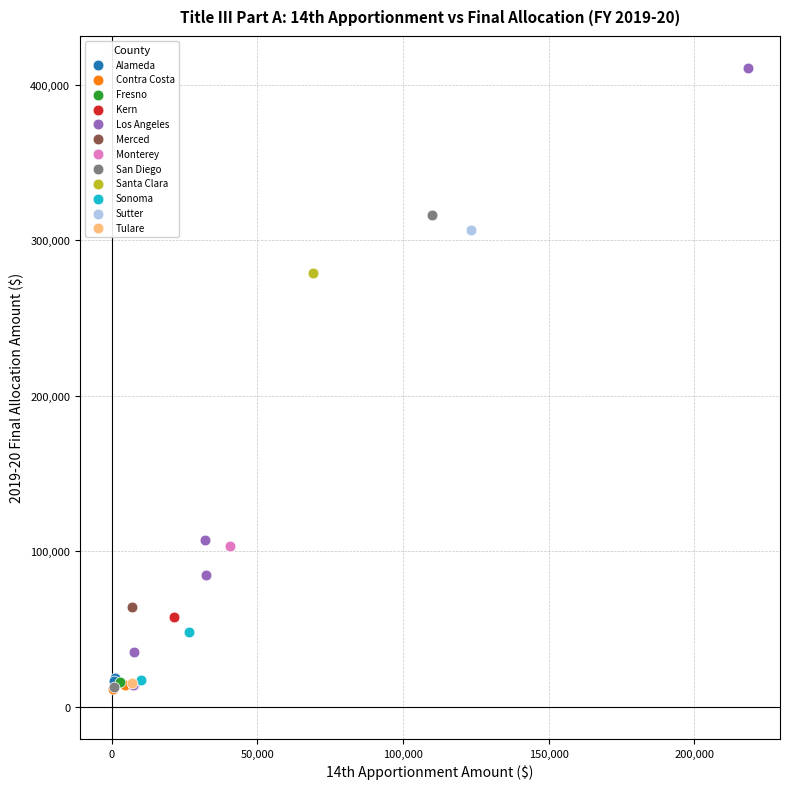

What are all the series names shown in the legend?

Alameda, Contra Costa, Fresno, Kern, Los Angeles, Merced, Monterey, San Diego, Santa Clara, Sonoma, Sutter, Tulare